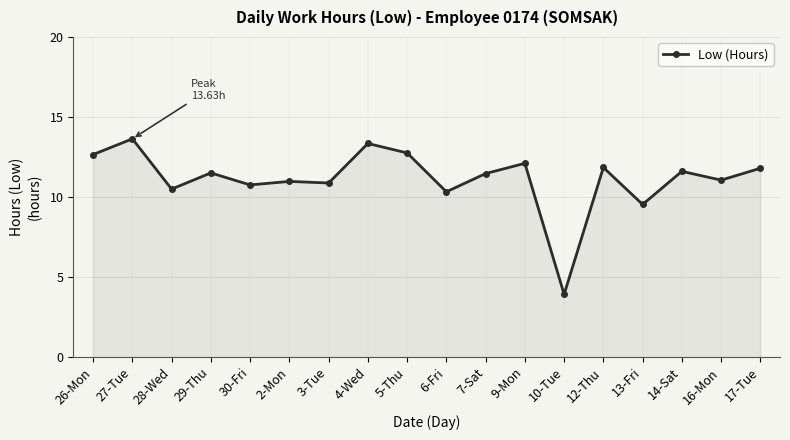

What is the sum of all values?

200.6